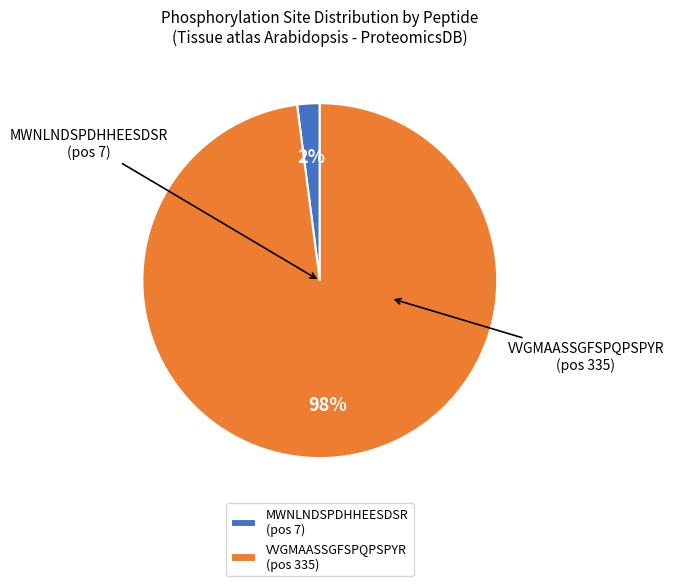

Rank the categories by value from lowest to highest.

MWNLNDSPDHHEESDSR, VVGMAASSGFSPQPSPYR